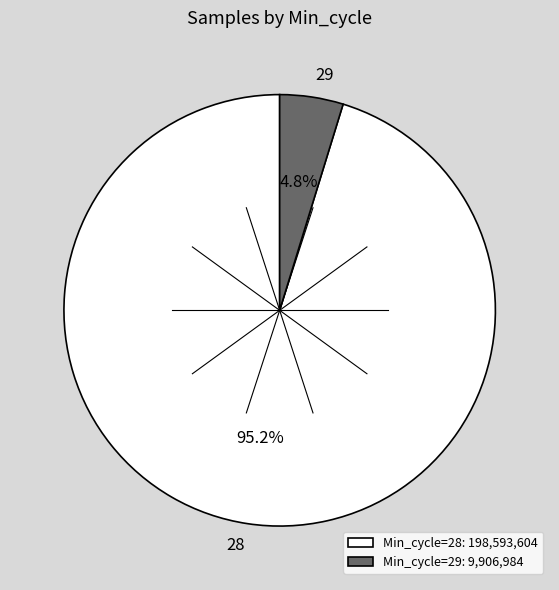

Count the number of slices in the pie.

2